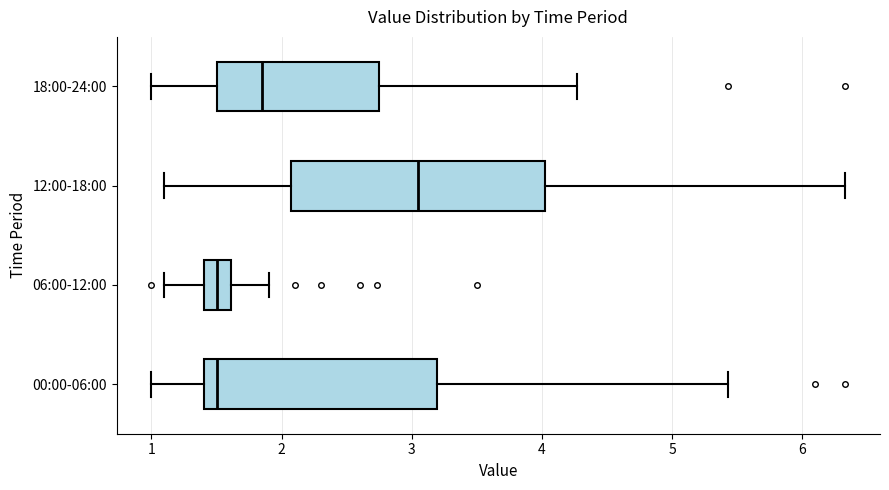

Reading bottom to top, transcribe this box plot: for each box, give where its median line is, the range the box spans, and where its two whiskers end, as read against the x-axis. The values are not printed on the chart, so give them approximately, as read against the axis.

00:00-06:00: median 1.5, box 1.4 to 3.2, whiskers 1.0 to 5.4
06:00-12:00: median 1.5, box 1.4 to 1.6, whiskers 1.1 to 1.9
12:00-18:00: median 3.1, box 2.1 to 4.0, whiskers 1.1 to 6.3
18:00-24:00: median 1.9, box 1.5 to 2.7, whiskers 1.0 to 4.3